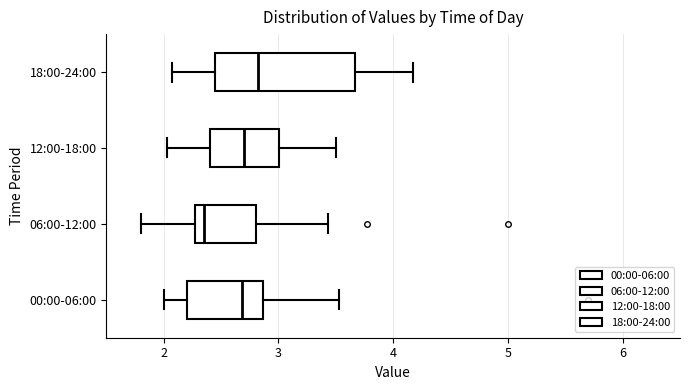

Which box has the furthest to the right median line?

18:00-24:00